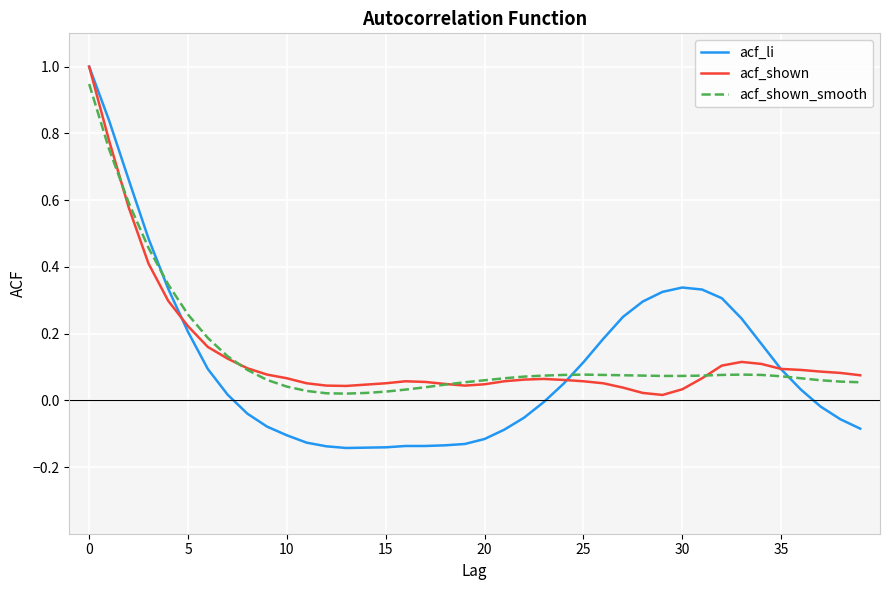

Which series has the largest range (max minus min)?

acf_li